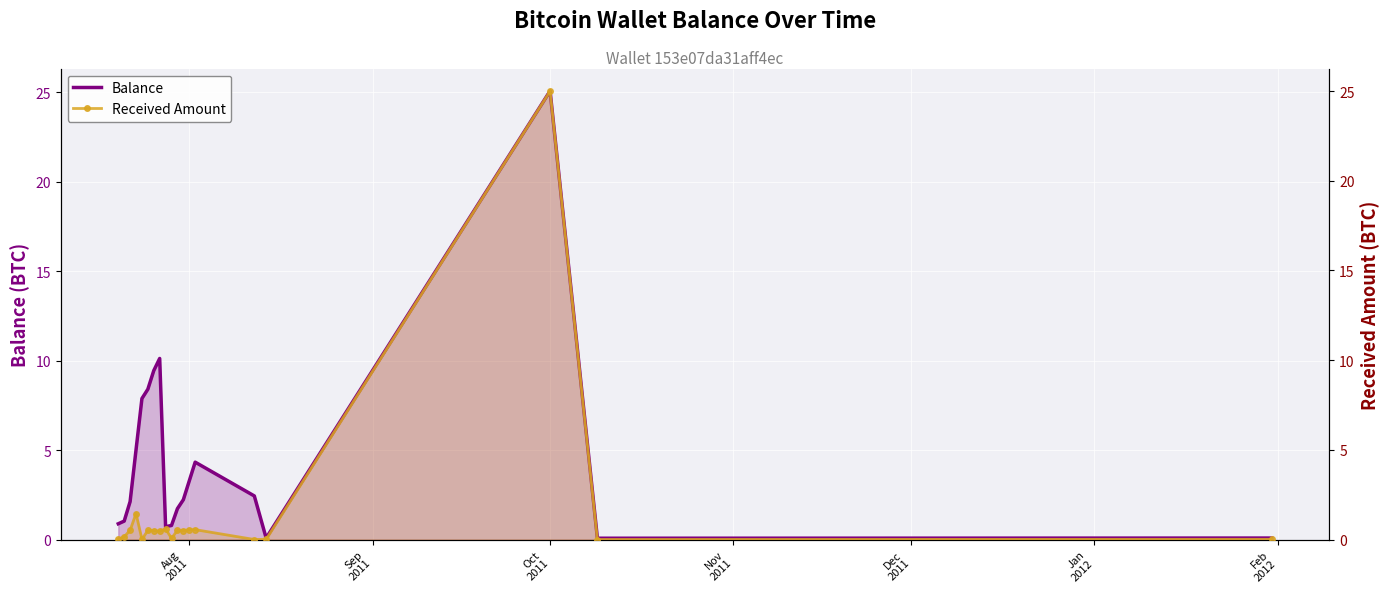

Rank the series by their average value, from lowest to highest.

Received Amount, Balance